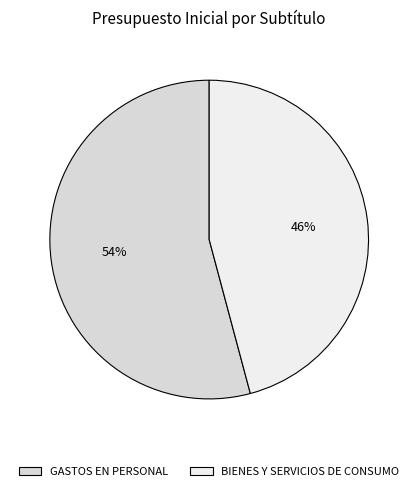

What is the total percentage of BIENES Y SERVICIOS DE CONSUMO and GASTOS EN PERSONAL?

100.0%